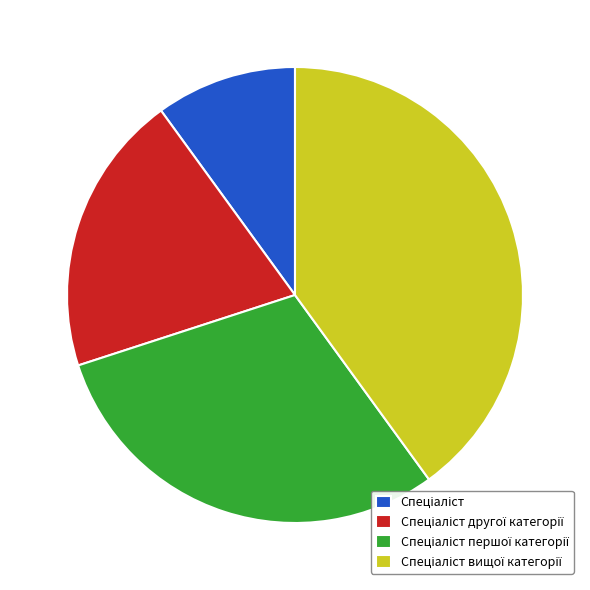

Is there any slice that represents more than half of the pie?

No